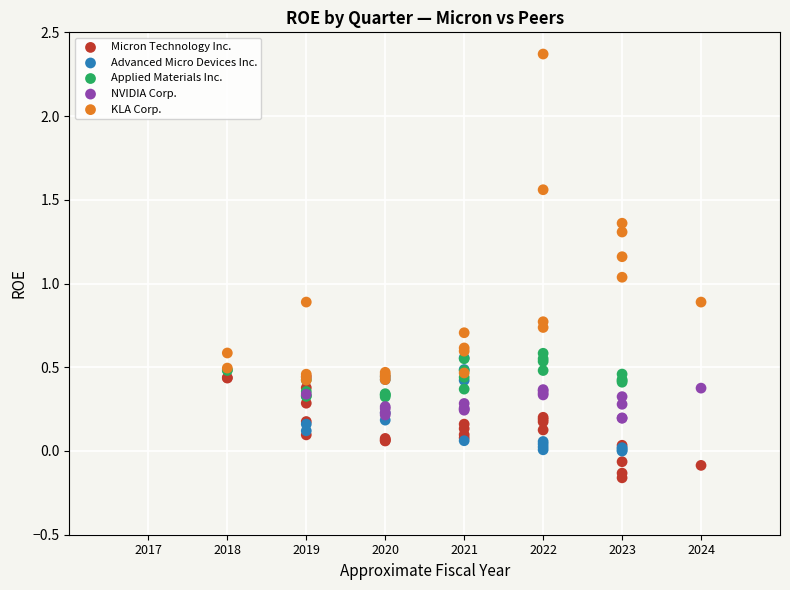

What are all the series names shown in the legend?

Micron Technology Inc., Advanced Micro Devices Inc., Applied Materials Inc., NVIDIA Corp., KLA Corp.